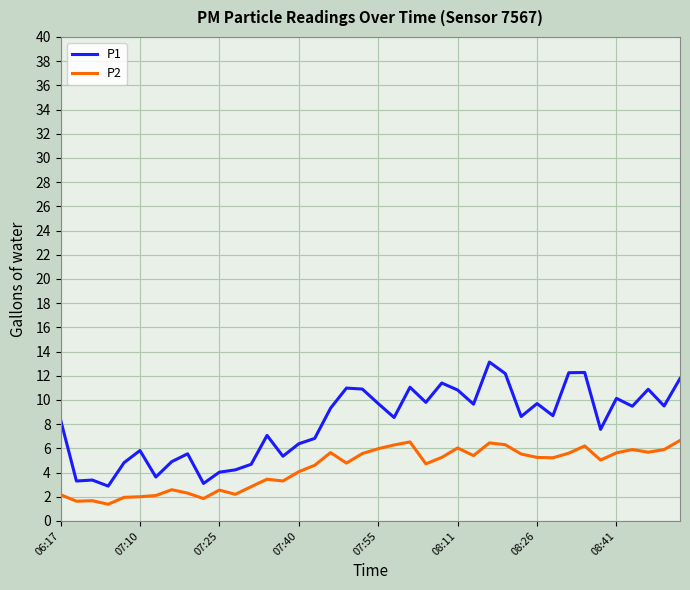

How many values in the P1 series are below 8?

17